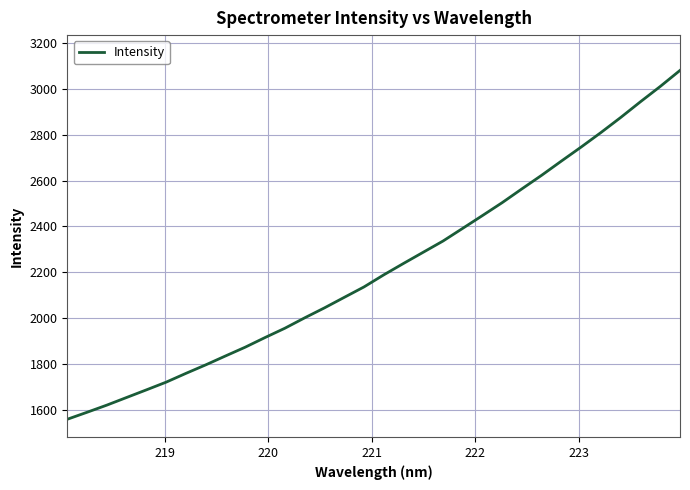

What is the difference between the maximum and minimum values?

1523.1